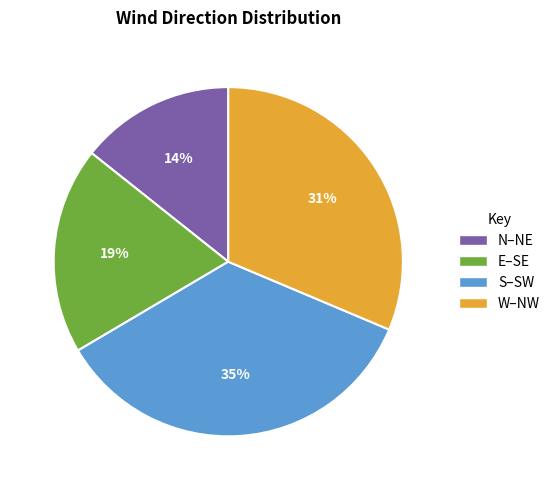

To the nearest percent, what is the difference between the largest and smallest slice percentages?

21%